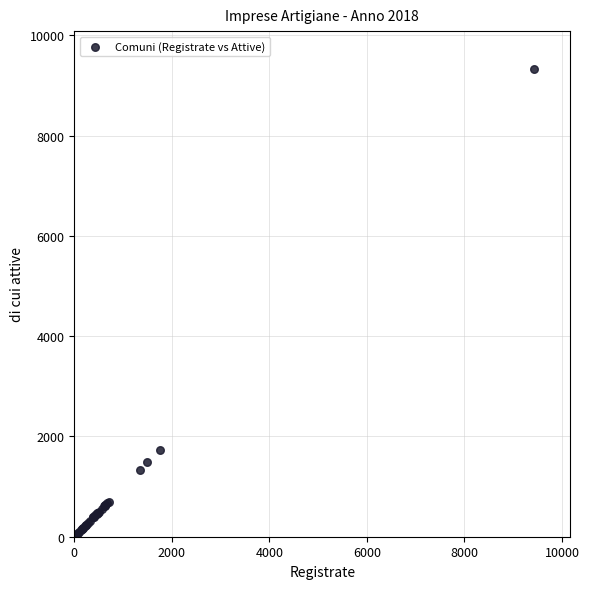

What Y value in the scatter plot is closest to 4668?

1730